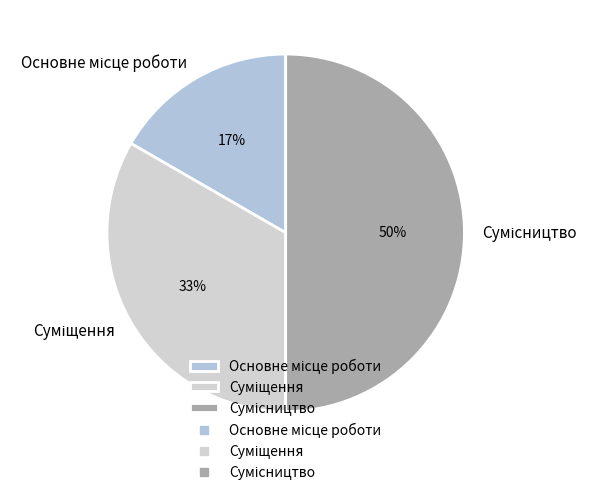

To the nearest percent, what is the difference between the largest and smallest slice percentages?

33%